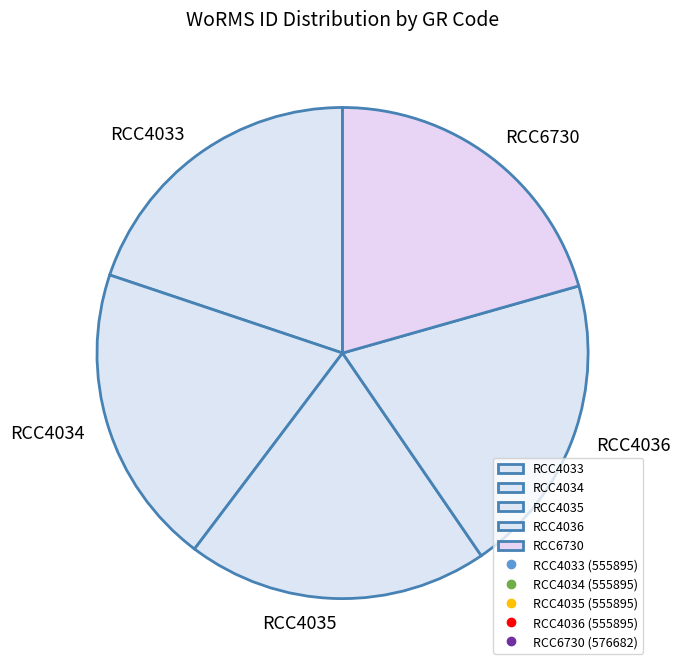

Which has a higher value, RCC6730 or RCC4035?

RCC6730